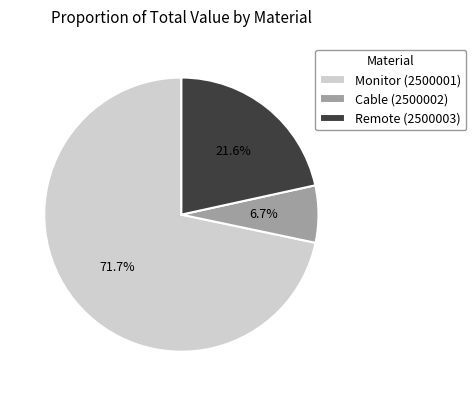

Combined, do Cable (2500002) and Monitor (2500001) account for over 50%?

Yes